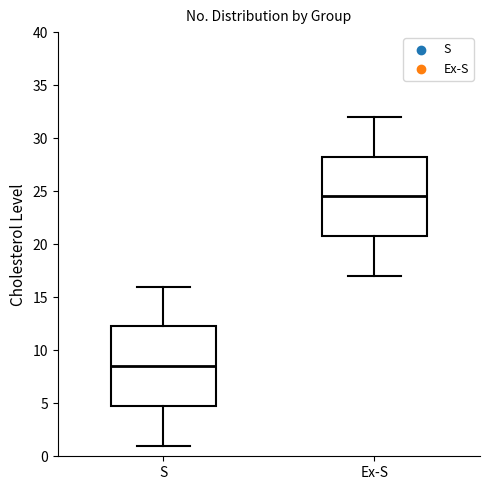

Reading left to right, read every box against the y-axis: the position of its median line, the range the box covers, and the ends of its whiskers. The values are not printed on the chart, so give them approximately, as read against the axis.

S: median 8.5, box 5.0 to 12.5, whiskers 1.0 to 16.0
Ex-S: median 24.5, box 21.0 to 28.5, whiskers 17.0 to 32.0